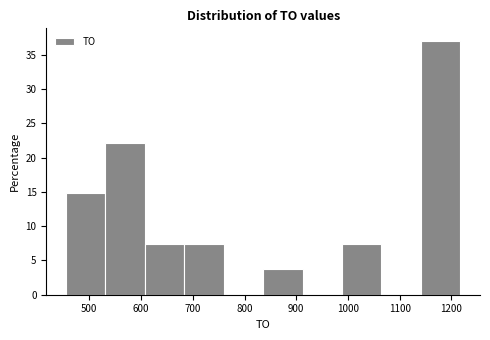

Which range on the x-axis has the tallest bar?

1140 to 1220